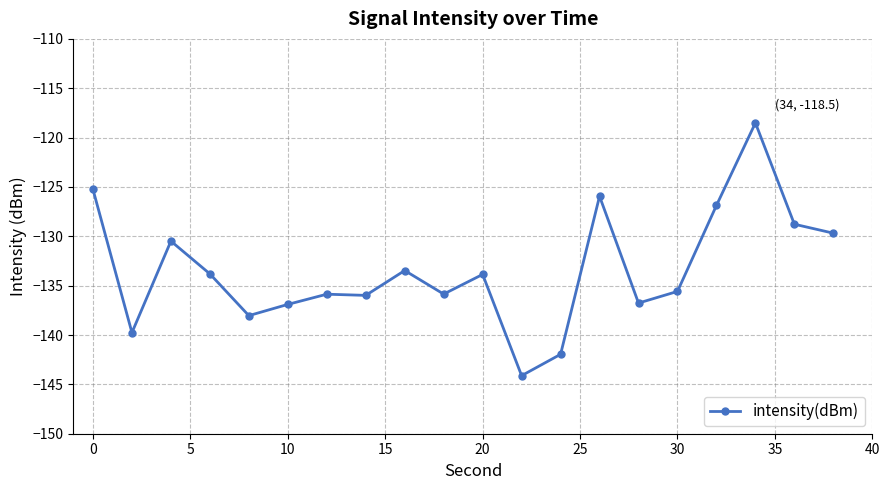

True or false: there are more than 1 points higher than both neighbors.

True